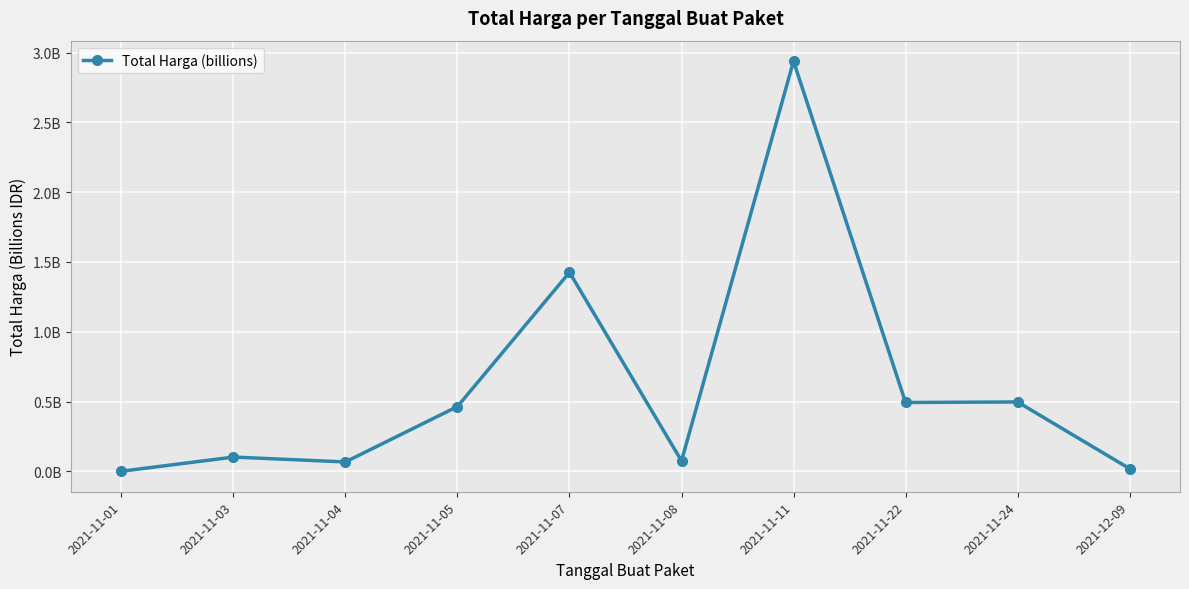

Is this an area chart (filled region under the line)?

No